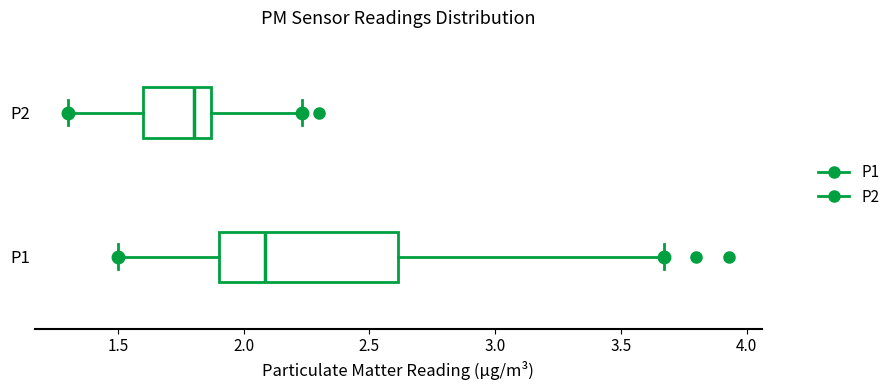

Reading bottom to top, transcribe this box plot: for each box, give where its median line is, the range the box spans, and where its two whiskers end, as read against the x-axis. The values are not printed on the chart, so give them approximately, as read against the axis.

P1: median 2.10, box 1.90 to 2.60, whiskers 1.50 to 3.65
P2: median 1.80, box 1.60 to 1.85, whiskers 1.30 to 2.25